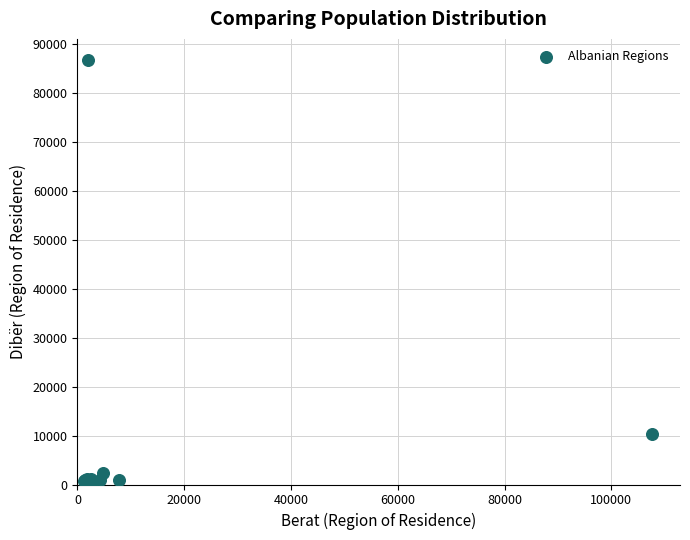

What Y value in the scatter plot is closest to 43551?

10232